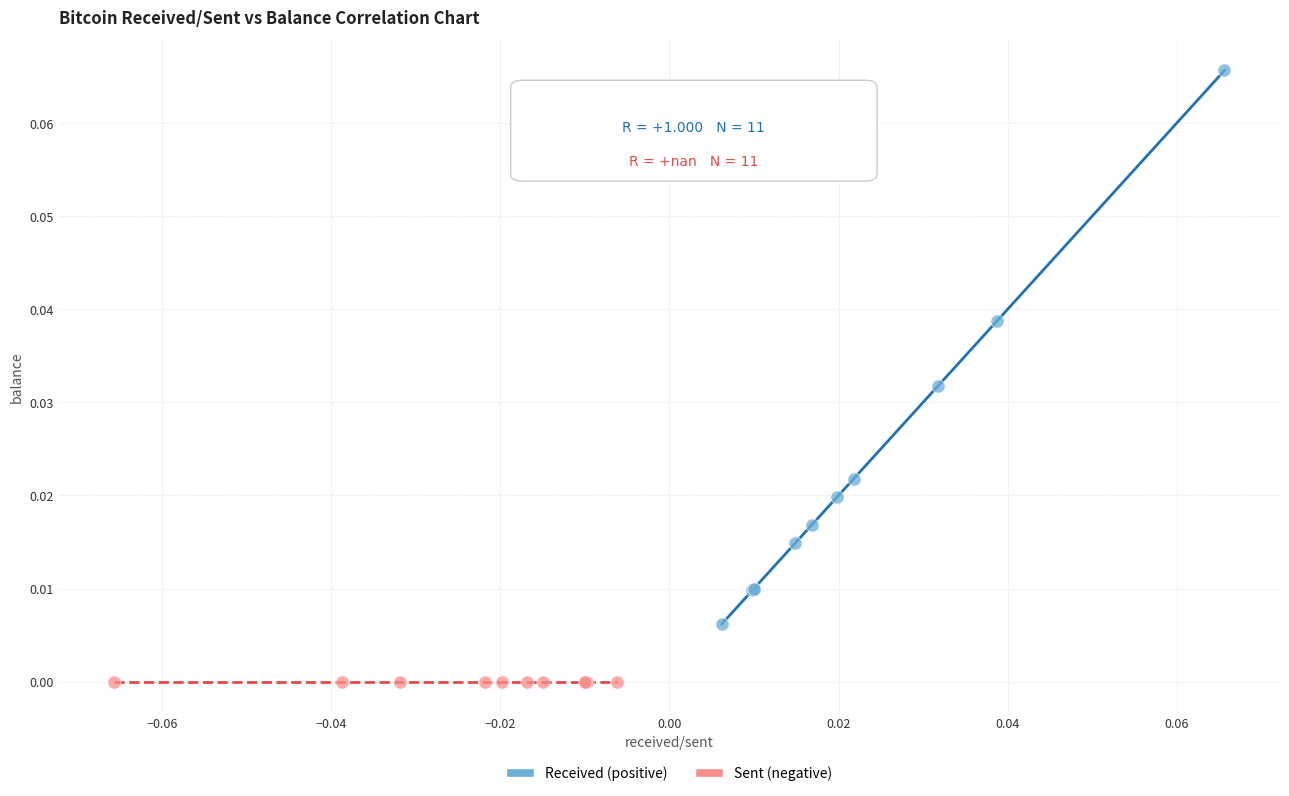

Which series contains the highest Y value?

Received (positive)